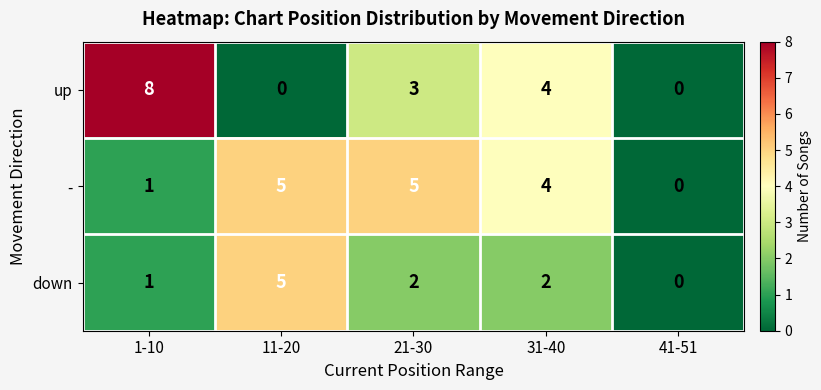

Which category has the highest value across all series?

1-10